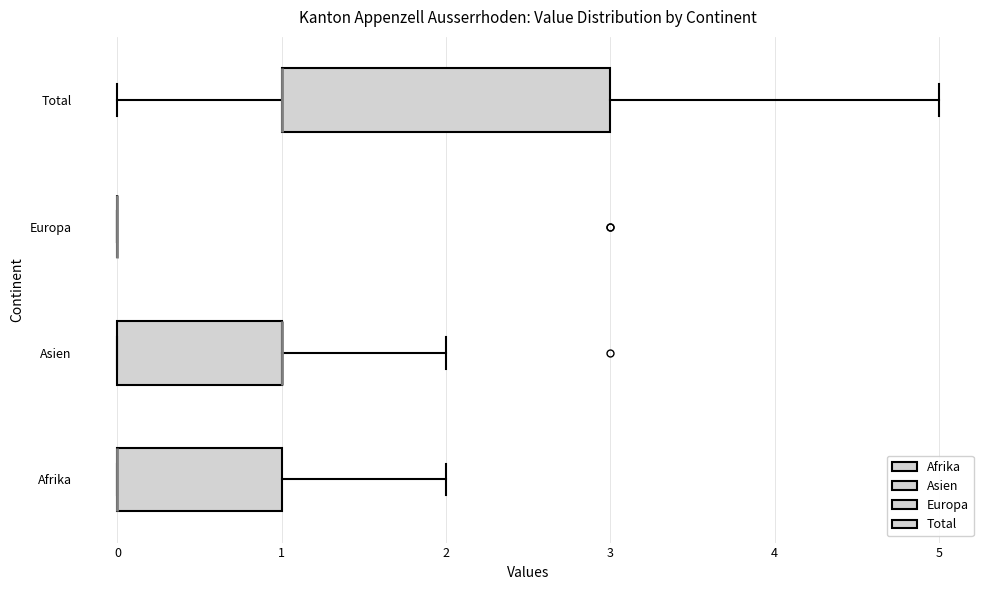

Reading bottom to top, read every box against the x-axis: the position of its median line, the range the box covers, and the ends of its whiskers. The values are not printed on the chart, so give them approximately, as read against the axis.

Afrika: median 0 (drawn on the box's left edge), box 0 to 1, whiskers 0 to 2
Asien: median 1 (drawn on the box's right edge), box 0 to 1, whiskers 0 to 2
Europa: box collapsed to a line at 0, whiskers 0 to 0
Total: median 1 (drawn on the box's left edge), box 1 to 3, whiskers 0 to 5